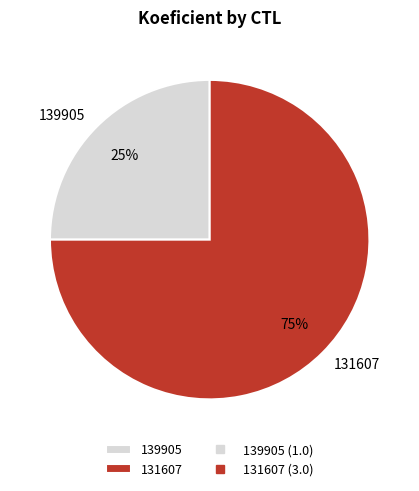

Do 131607 and 139905 together represent more than half of the pie?

Yes